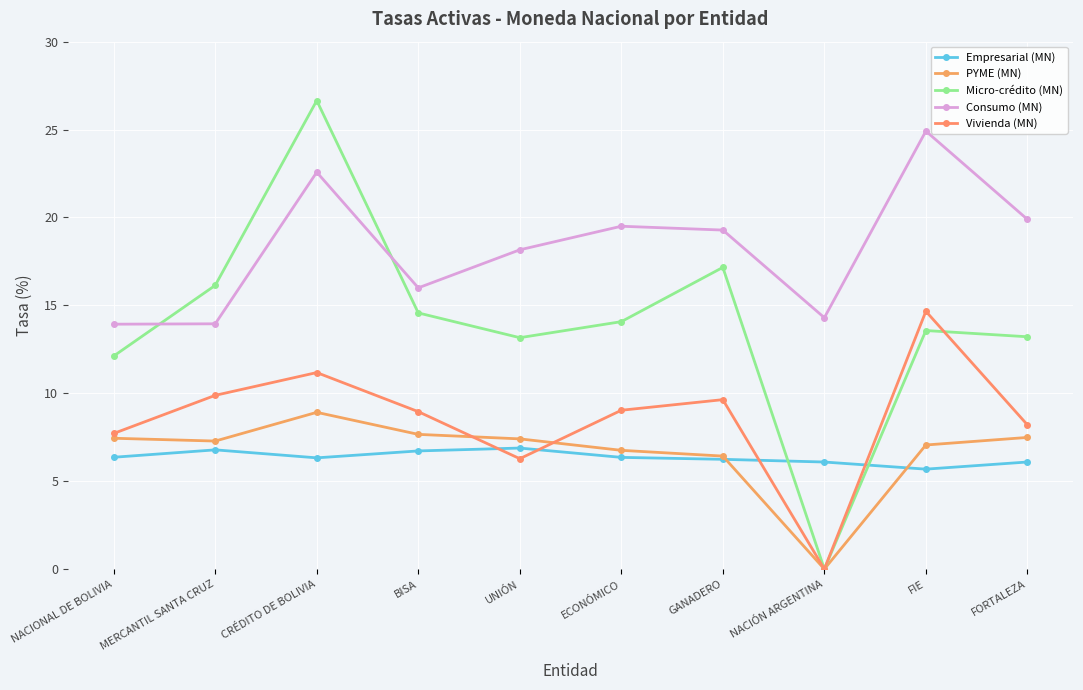

How many values in the Micro-crédito (MN) series are below 14?

5